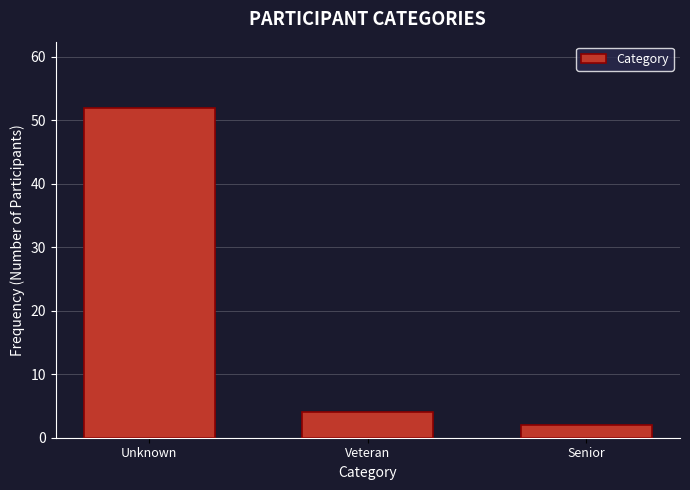

Reading right to left, transcribe all the data shown in this chart.

2	4	52